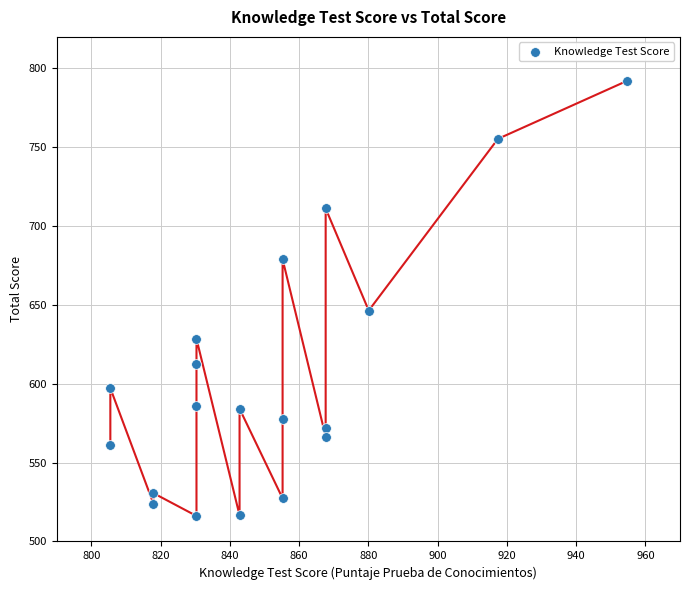

What is the range of X values (max minus min)?

149.3